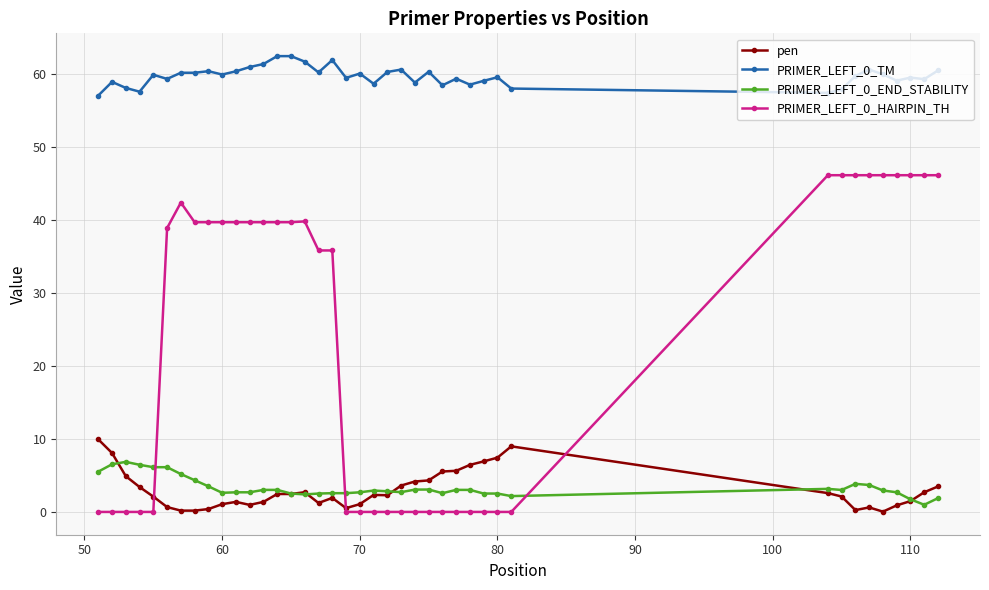

True or false: PRIMER_LEFT_0_TM and pen cross at least once.

False